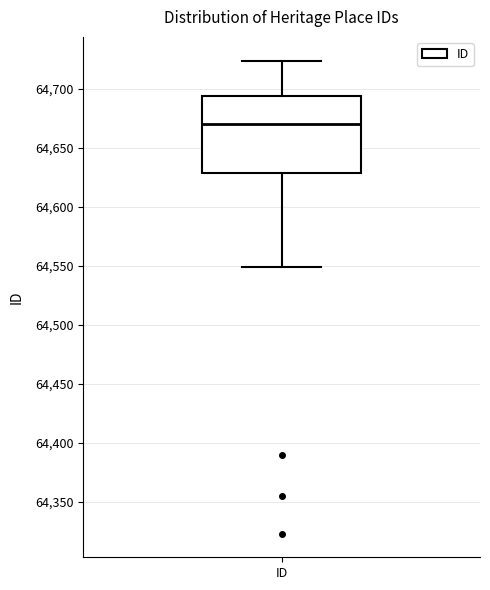

Where does the upper whisker of the box for ID end on the y-axis? The values are not printed on the chart, so give them approximately, as read against the axis.

64725